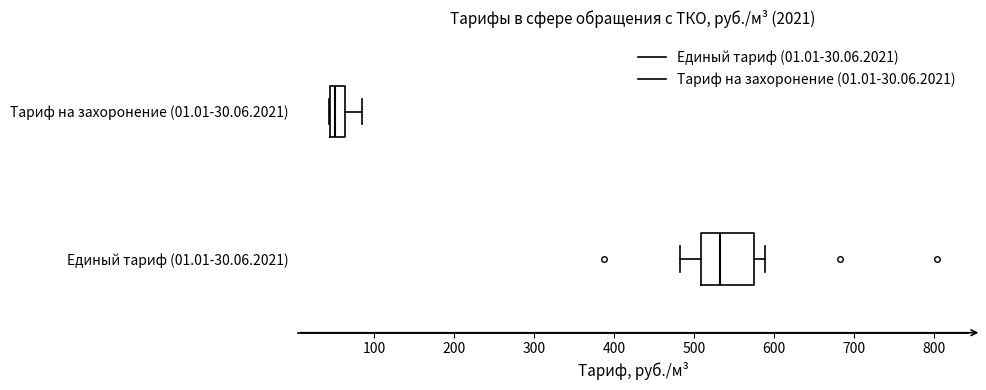

Where does the median line of the box for Тариф на захоронение (01.01-30.06.2021) sit on the x-axis? The values are not printed on the chart, so give them approximately, as read against the axis.

50